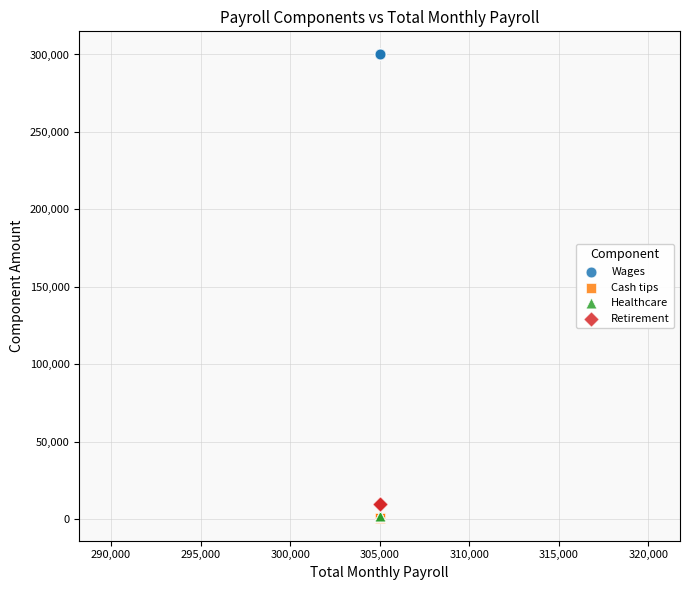

What are all the series names shown in the legend?

Wages, Cash tips, Healthcare, Retirement